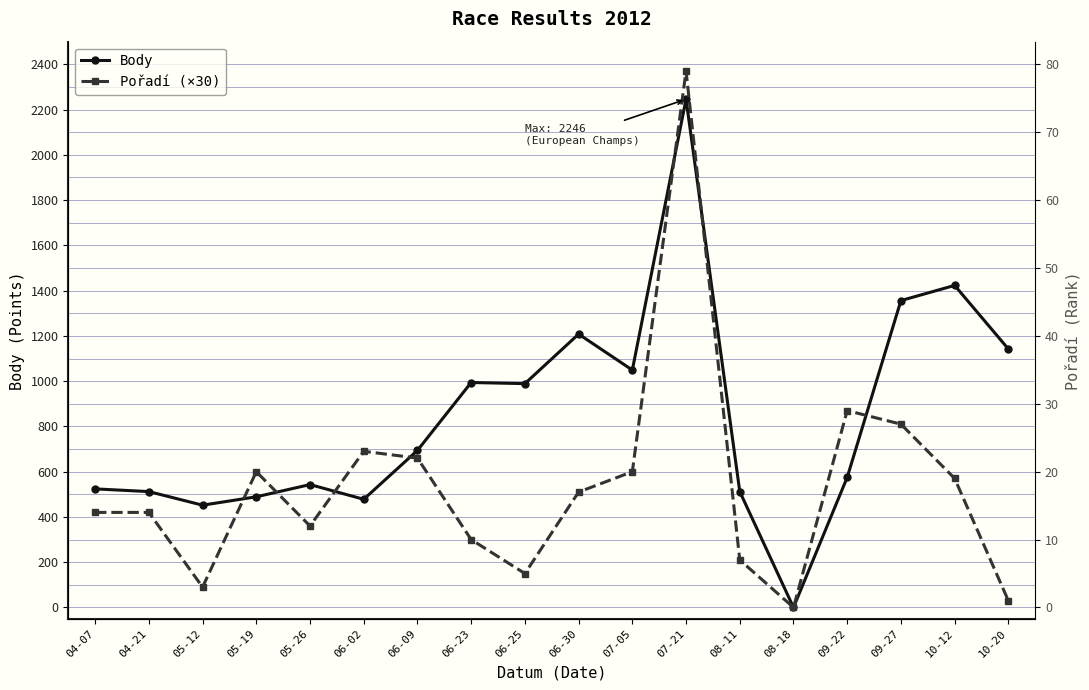

Where does the Body series first go above 694?

06-23